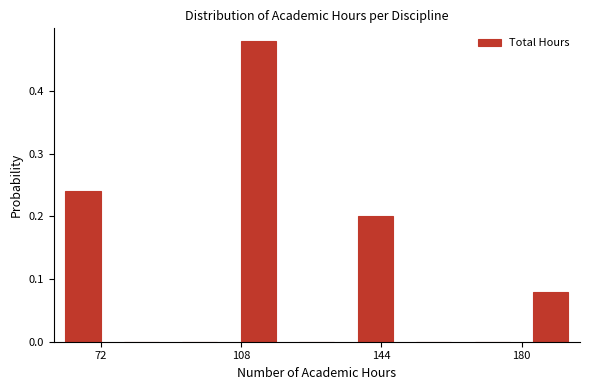

Read against the x-axis, roughly where is the centre of the tallest bar?

115